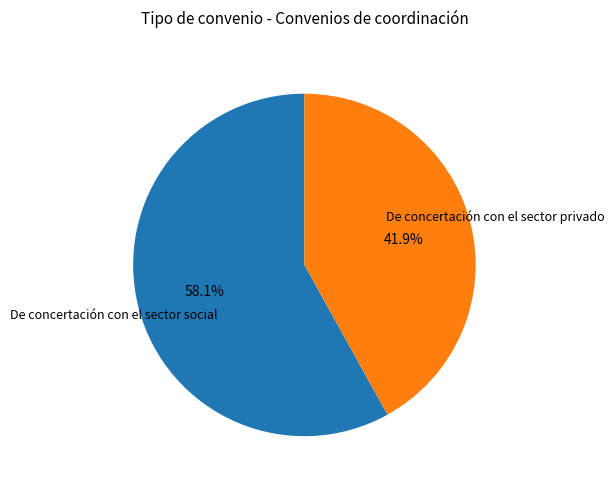

Does any single category account for the majority?

Yes